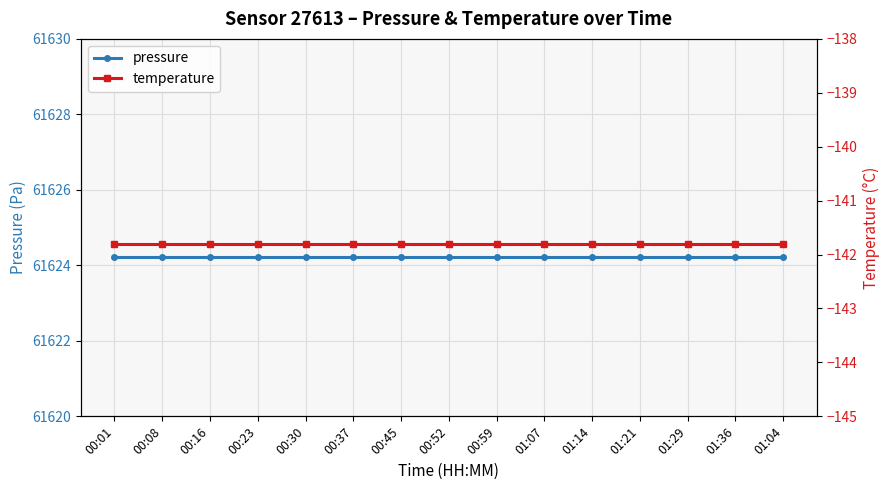

True or false: temperature has a value of -58.1 at 00:45.

False